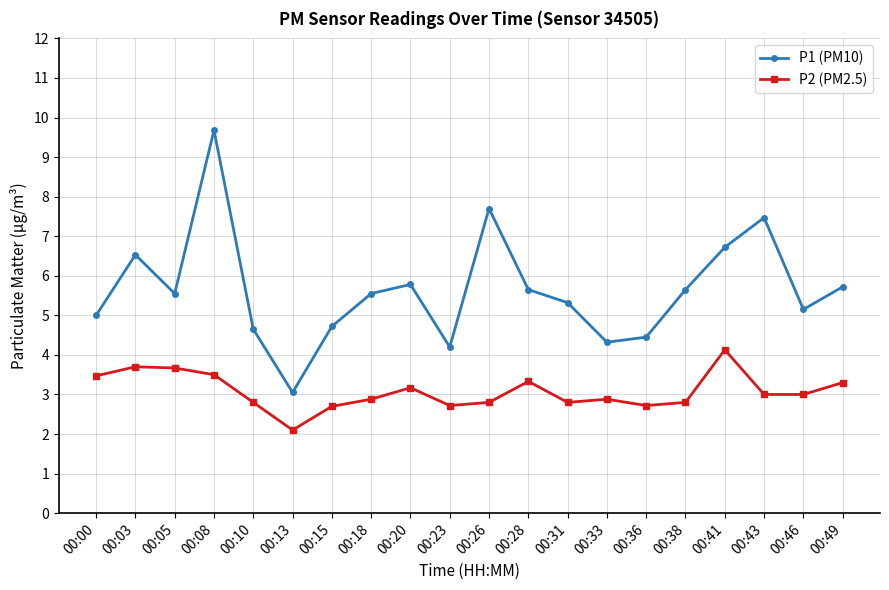

What is the value of the P2 (PM2.5) point at the 9th from the left?

3.2